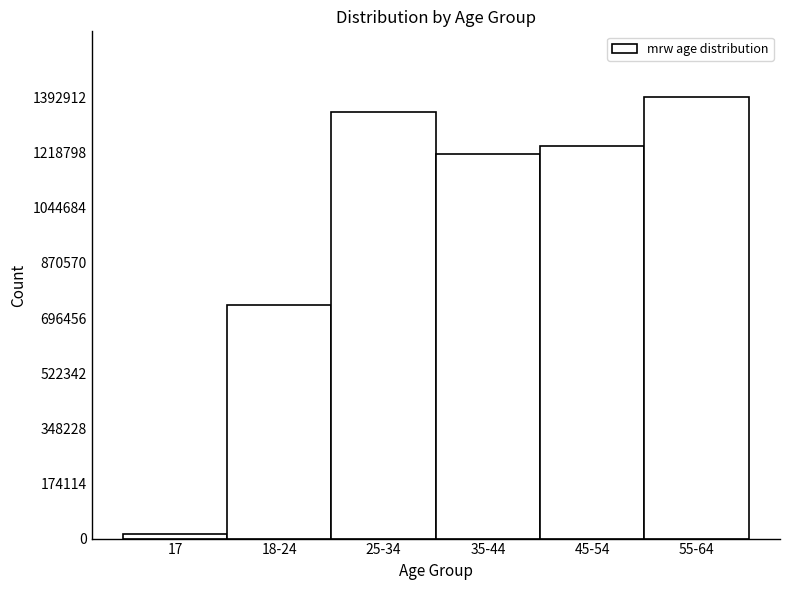

Reading left to right, what are all the values shown in this chart?

17=14751	18-24=738696	25-34=1347103	35-44=1213350	45-54=1240795	55-64=1392912